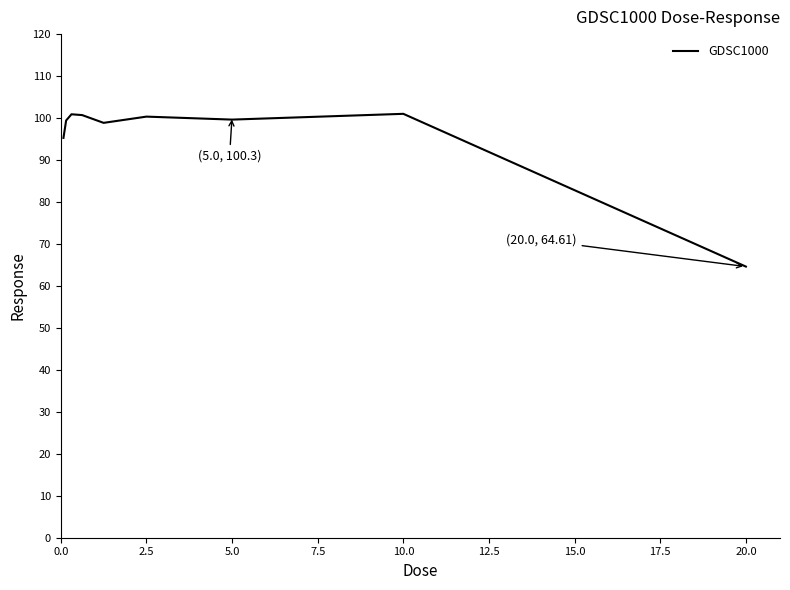

What is the maximum value shown in the chart?

101.0